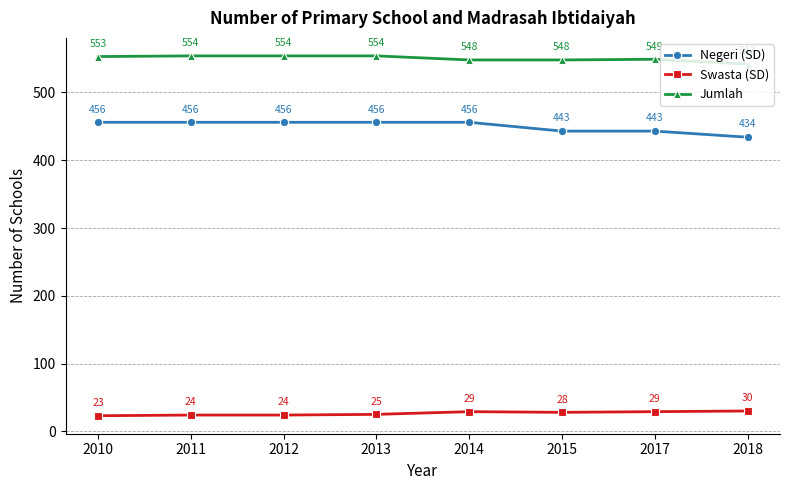

Reading right to left, list all the values displayed in this chart.

Negeri (SD): 434	443	443	456	456	456	456	456
Swasta (SD): 30	29	28	29	25	24	24	23
Jumlah: 542	549	548	548	554	554	554	553